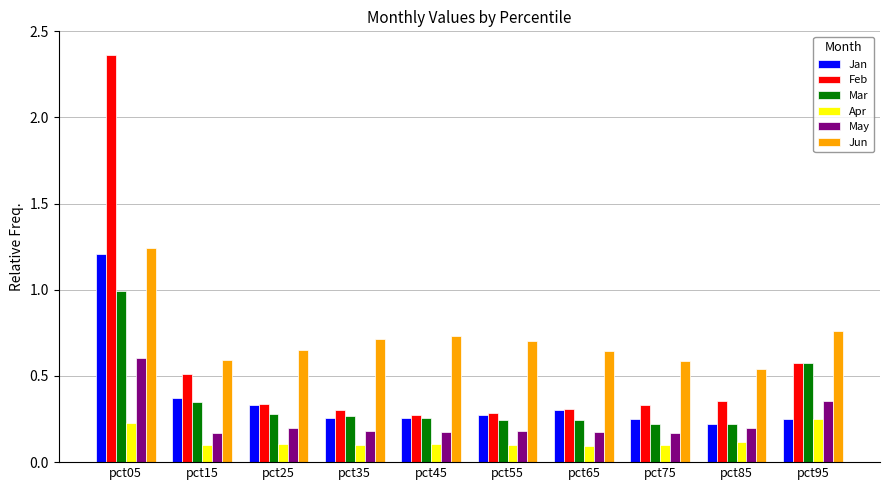

Is it true that Mar equals 0.4 at pct85?

False